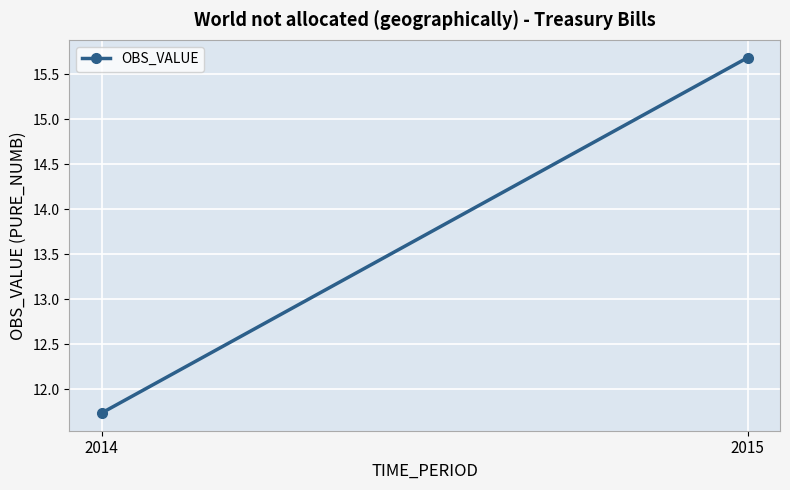

Which has a higher value, 2014 or 2015?

2015